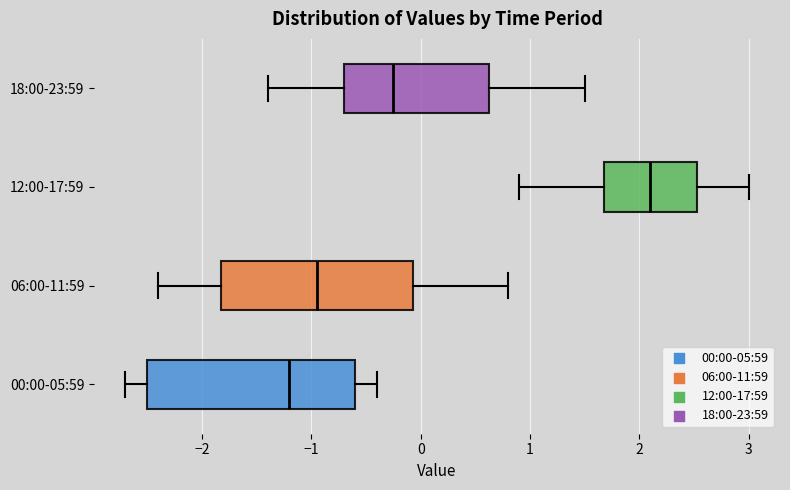

Reading bottom to top, read every box against the x-axis: the position of its median line, the range the box covers, and the ends of its whiskers. The values are not printed on the chart, so give them approximately, as read against the axis.

00:00-05:59: median -1.2, box -2.5 to -0.6, whiskers -2.7 to -0.4
06:00-11:59: median -0.9, box -1.8 to -0.1, whiskers -2.4 to 0.8
12:00-17:59: median 2.1, box 1.7 to 2.5, whiskers 0.9 to 3.0
18:00-23:59: median -0.2, box -0.7 to 0.6, whiskers -1.4 to 1.5